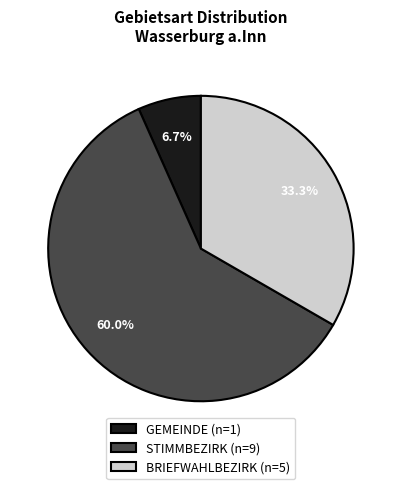

Is there any slice that represents more than half of the pie?

Yes